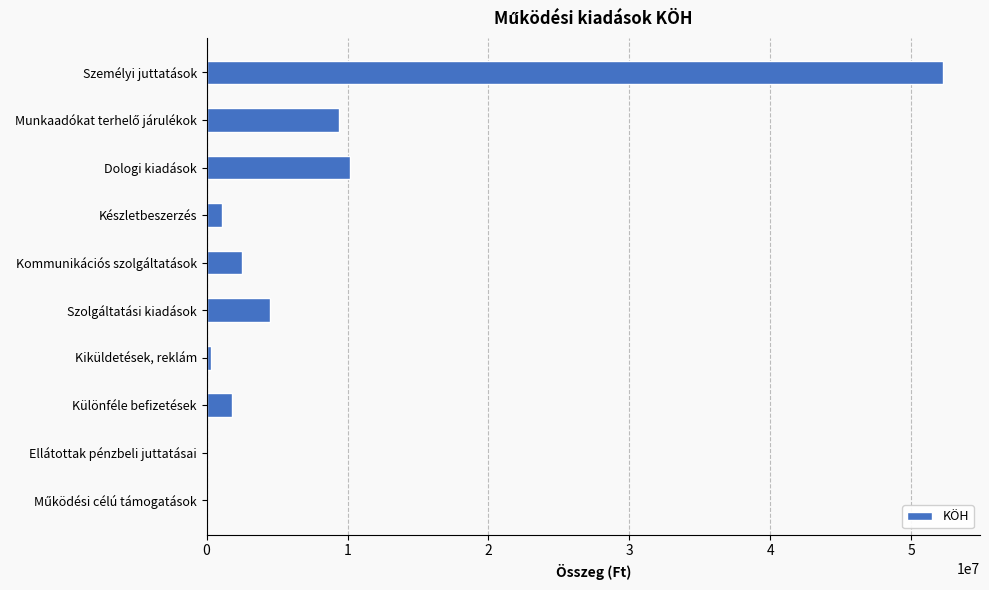

Are the bars horizontal?

Yes